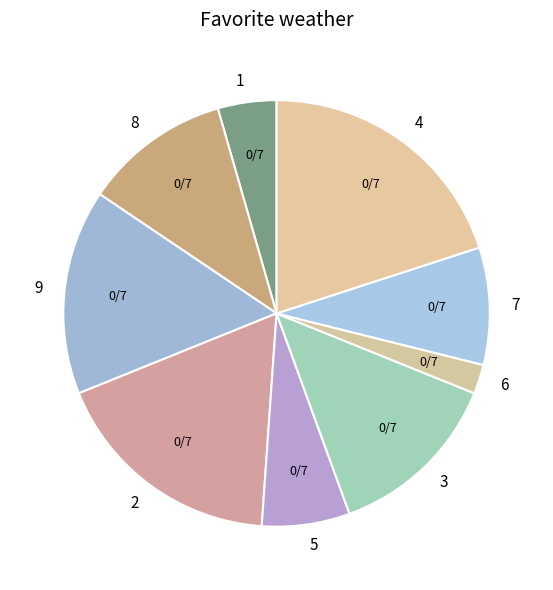

Does 9 represent more than half of the total?

No